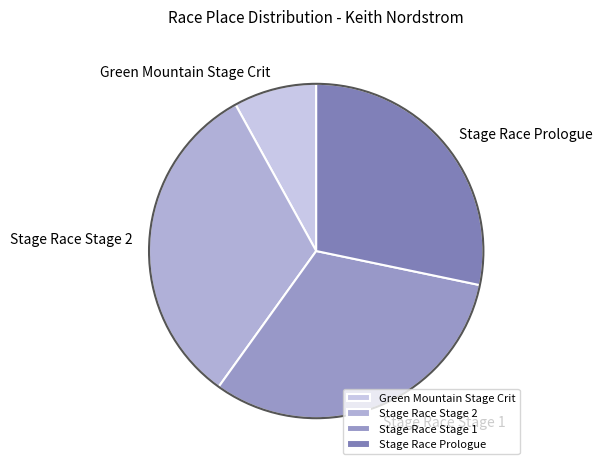

Approximately how many times larger is the value at Stage Race Stage 1 compared to Green Mountain Stage Crit?

3.9